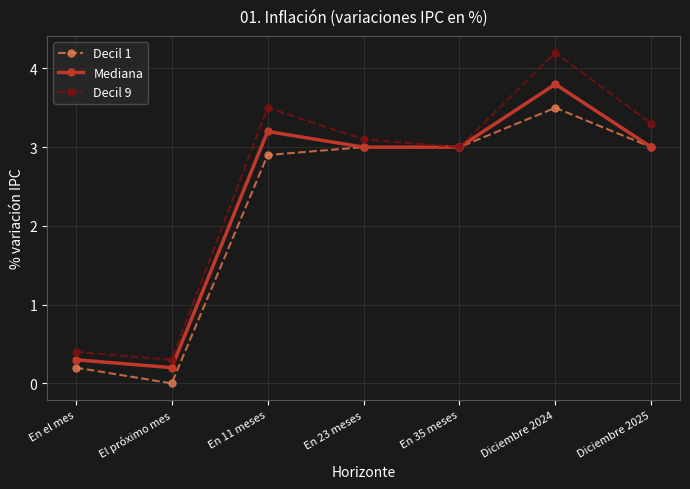

What is the sum of all Mediana values?

16.5